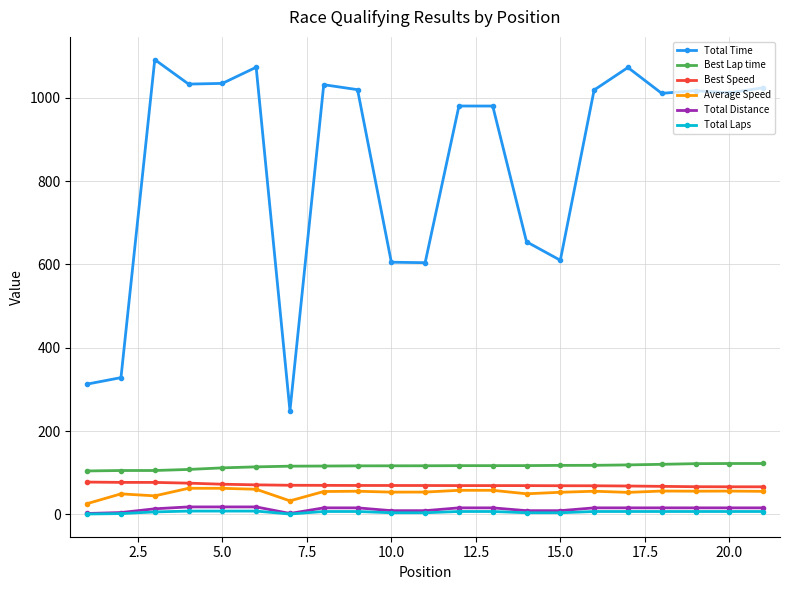

At how many categories does at least one series exceed 896?

14